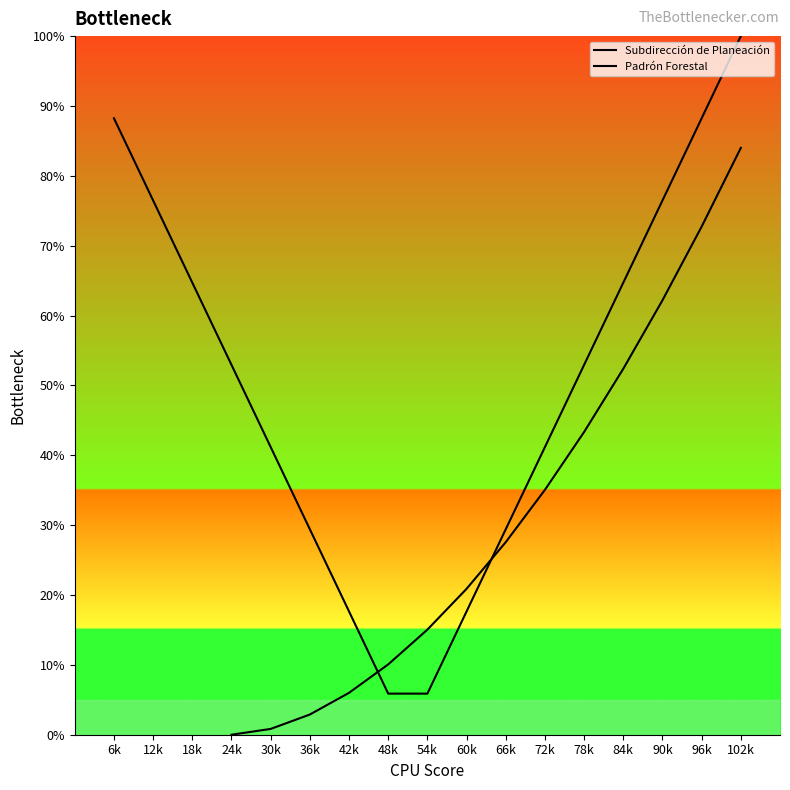

What are all the series names shown in the legend?

Subdirección de Planeación, Padrón Forestal